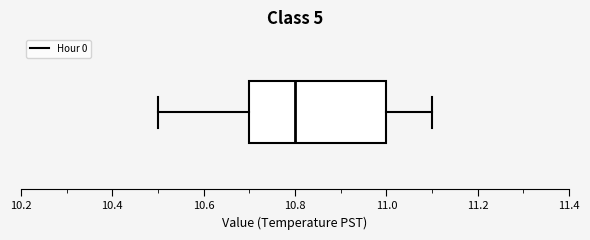

Where is the left edge of the box on the x-axis? The values are not printed on the chart, so give them approximately, as read against the axis.

10.7